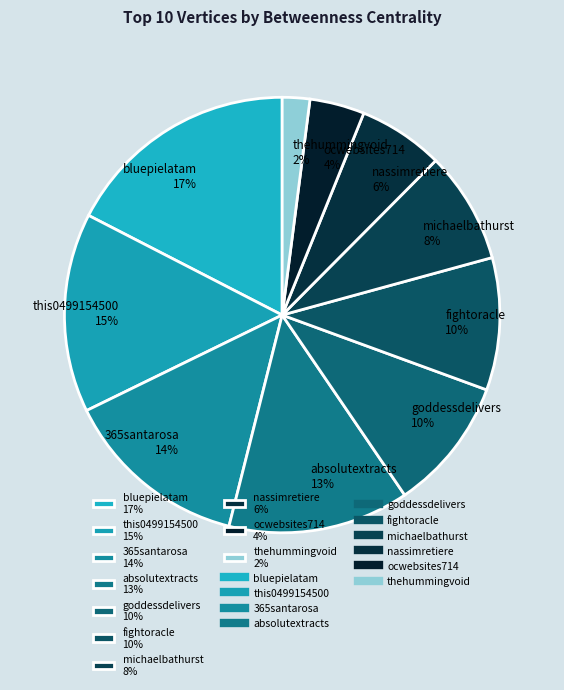

To the nearest percent, what is the difference between the largest and smallest slice percentages?

15%